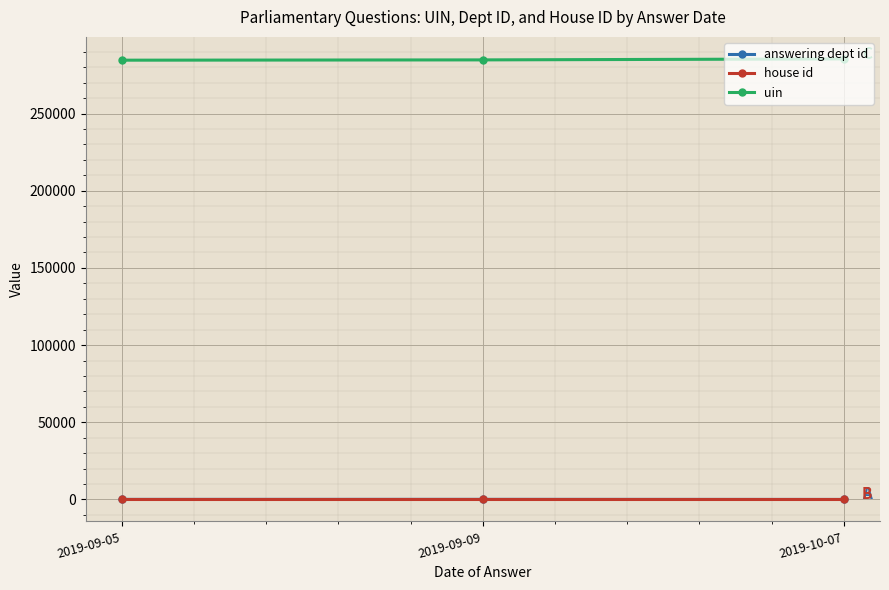

What are all the series names shown in the legend?

answering dept id, house id, uin